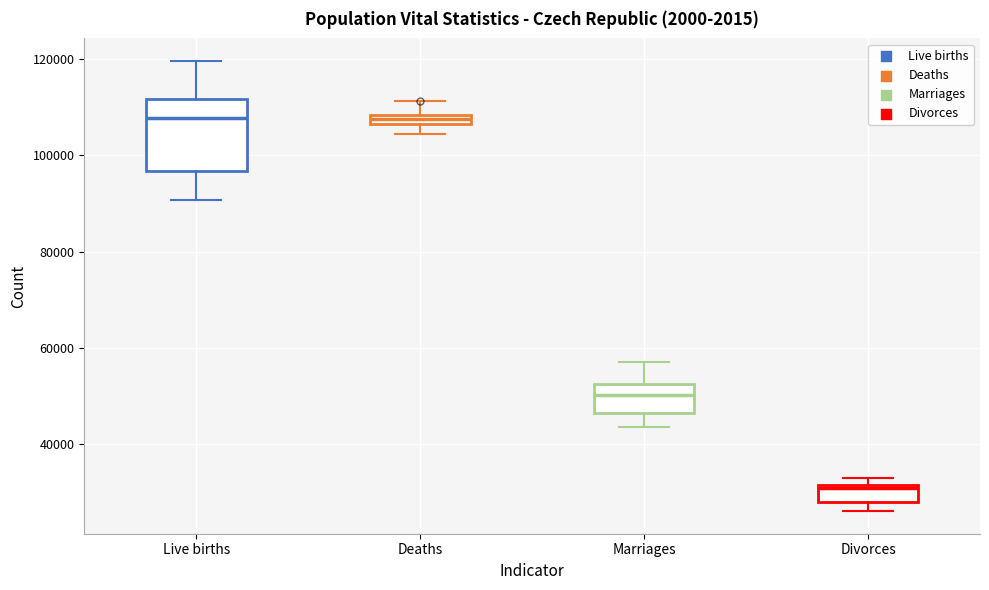

Where is the lower edge of the box for Live births on the y-axis? The values are not printed on the chart, so give them approximately, as read against the axis.

96000